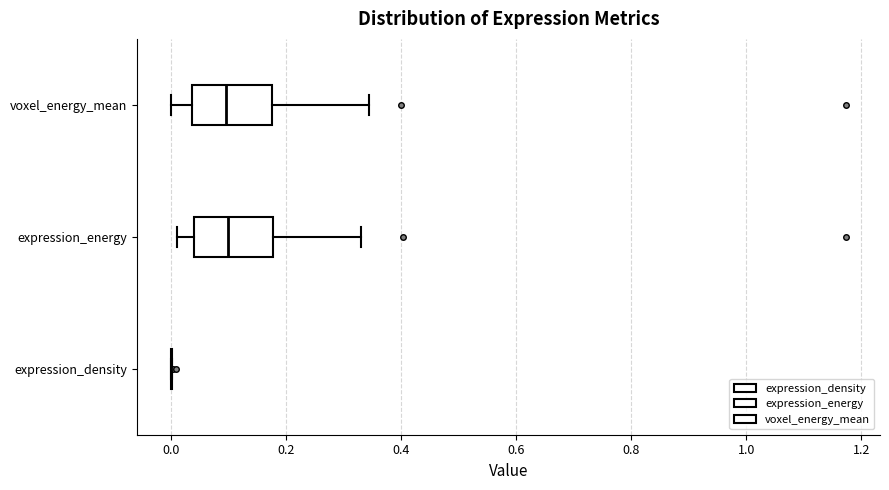

Reading bottom to top, read every box against the x-axis: the position of its median line, the range the box covers, and the ends of its whiskers. The values are not printed on the chart, so give them approximately, as read against the axis.

expression_density: box collapsed to a line at 0.00, whiskers 0.00 to 0.00
expression_energy: median 0.10, box 0.04 to 0.18, whiskers 0.02 to 0.32
voxel_energy_mean: median 0.10, box 0.04 to 0.18, whiskers 0.00 to 0.34